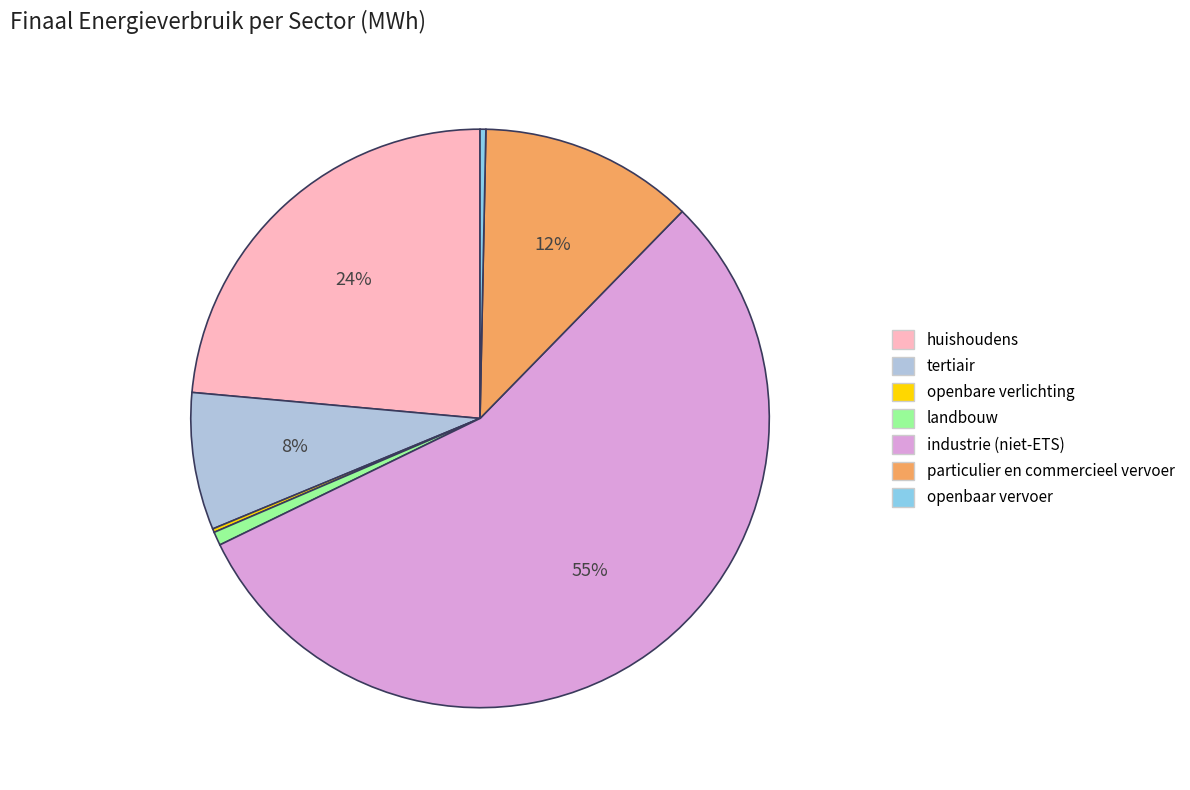

The industrie (niet-ETS) slice represents 68% of the pie. True or false?

False